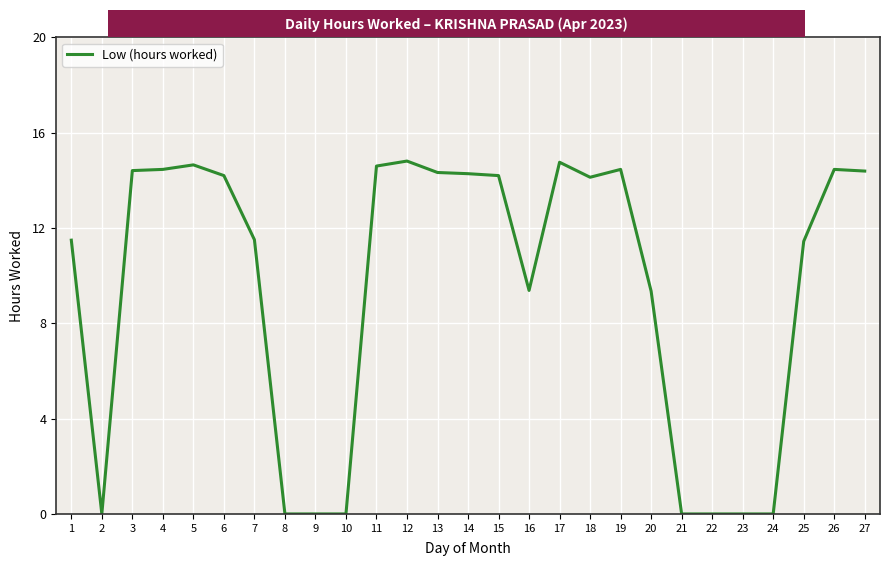

What is the difference between the maximum and minimum values?

14.8